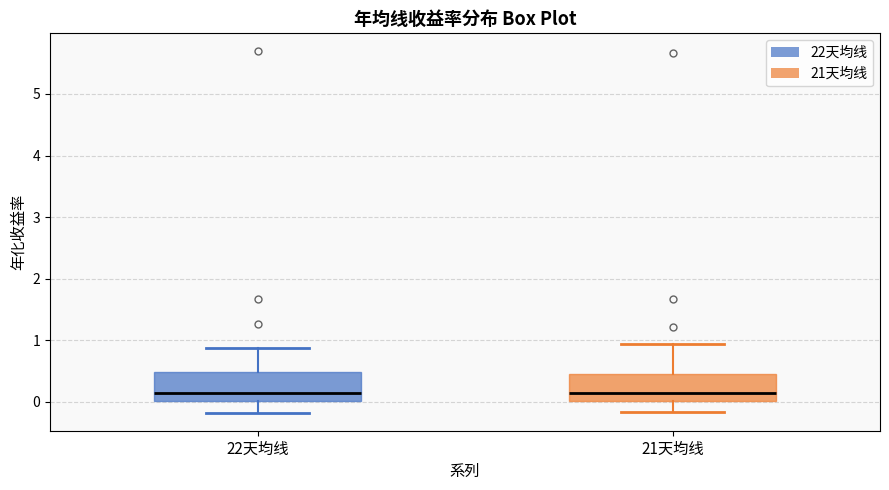

Reading left to right, read every box against the y-axis: the position of its median line, the range the box covers, and the ends of its whiskers. The values are not printed on the chart, so give them approximately, as read against the axis.

22天均线: median 0.2, box 0.0 to 0.5, whiskers -0.2 to 0.9
21天均线: median 0.1, box 0.0 to 0.5, whiskers -0.2 to 0.9